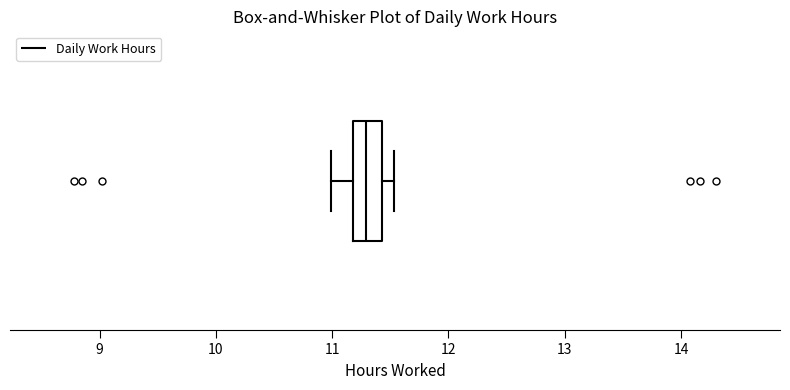

Where is the left edge of the box on the x-axis? The values are not printed on the chart, so give them approximately, as read against the axis.

11.2